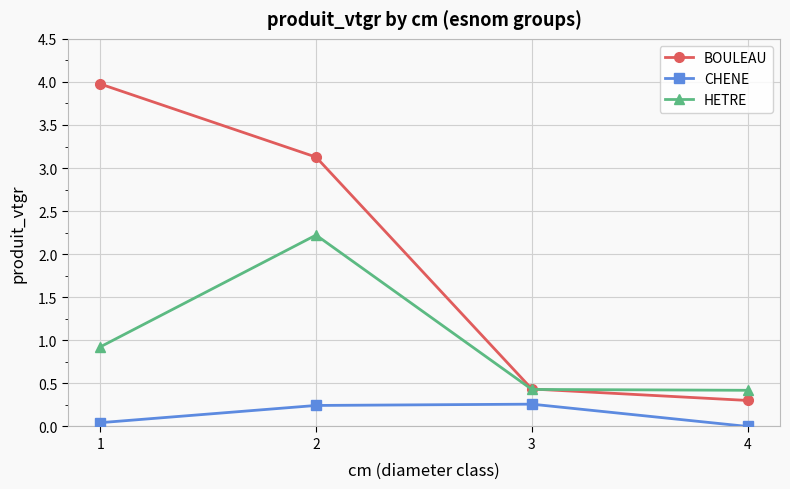

What is the spread (max minus min) of values at 3?

0.2